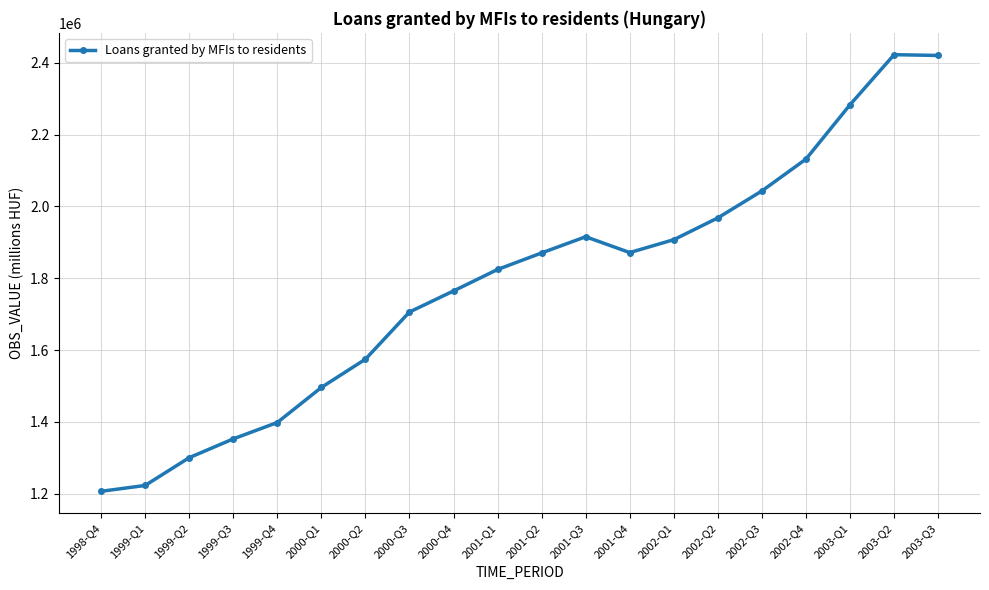

At which category does the data reach its first local peak?

2001-Q3